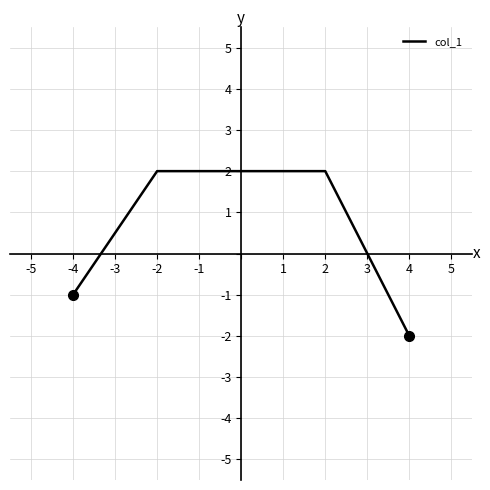

What is the change in value from -2 to 4?

-4